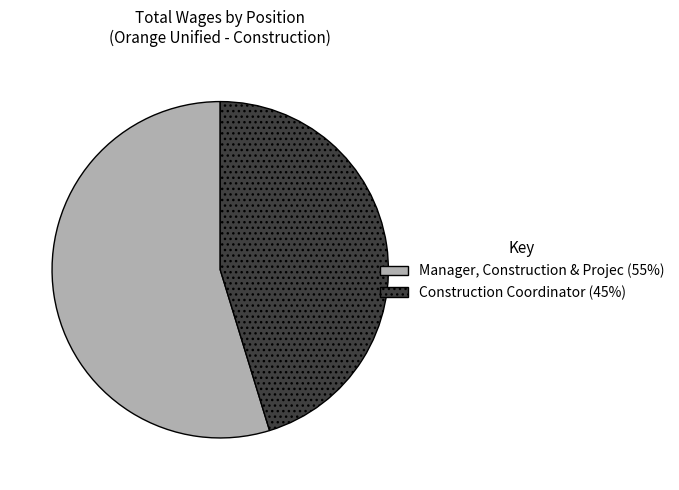

Approximately how many times larger is the value at Construction Coordinator compared to Manager, Construction & Projec?

0.8